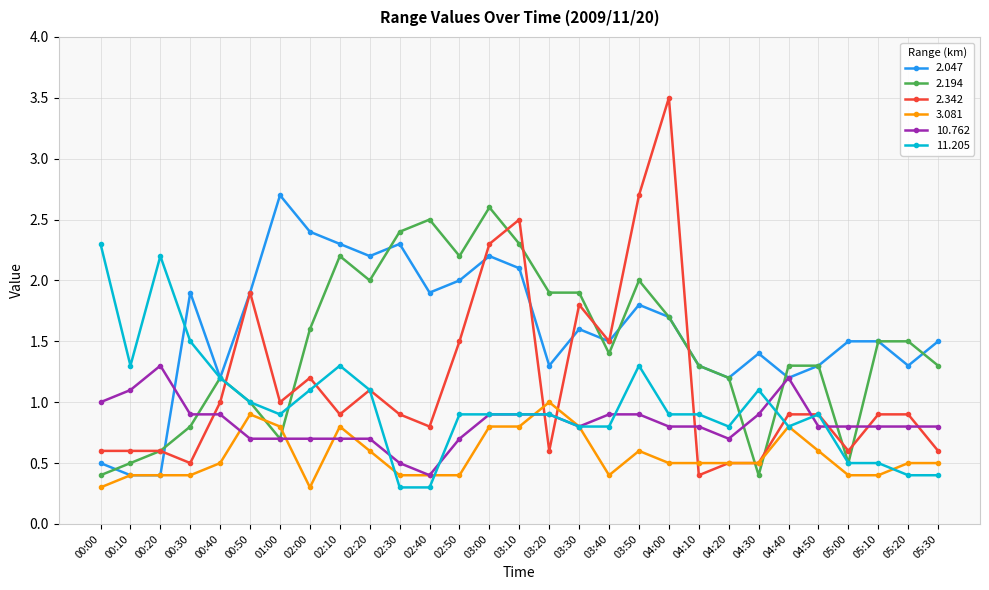

What is the label of the 15th point from the left?

03:10